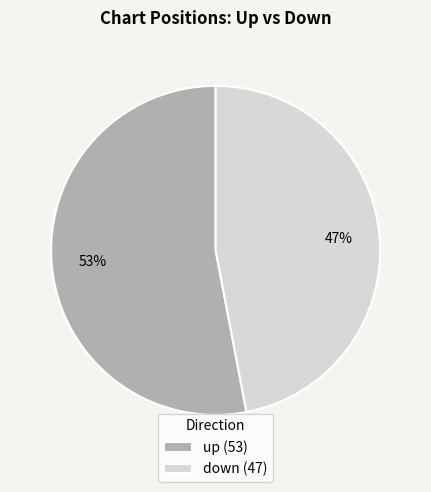

How many segments does this pie chart have?

2